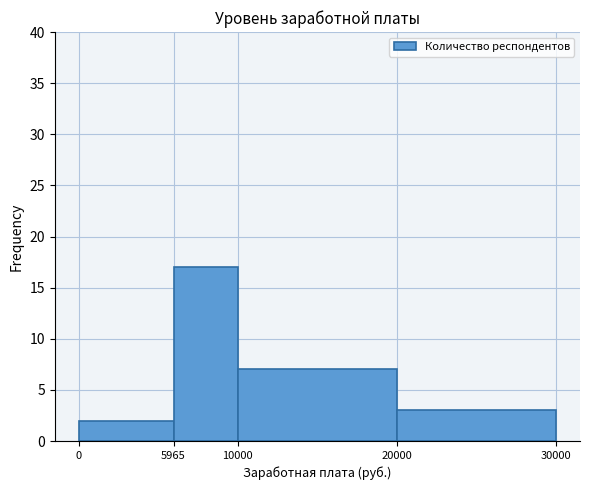

How tall is the bar that spans 20000 to 30000 on the x-axis? The values are not printed on the chart, so give them approximately, as read against the axis.

3